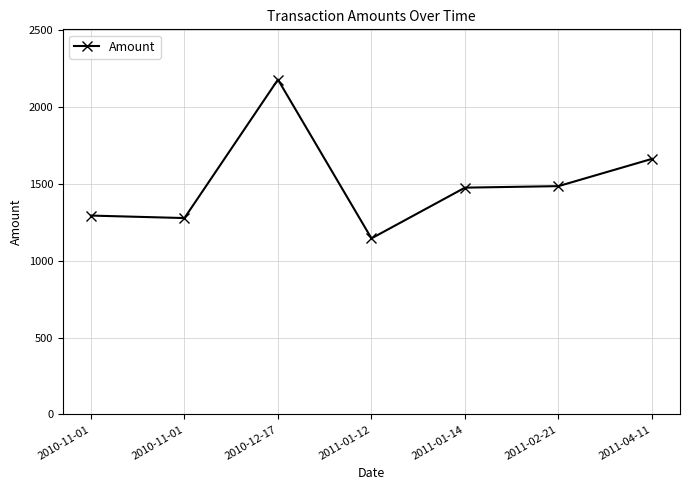

Is it true that the value at 2011-02-21 is 585.1?

False